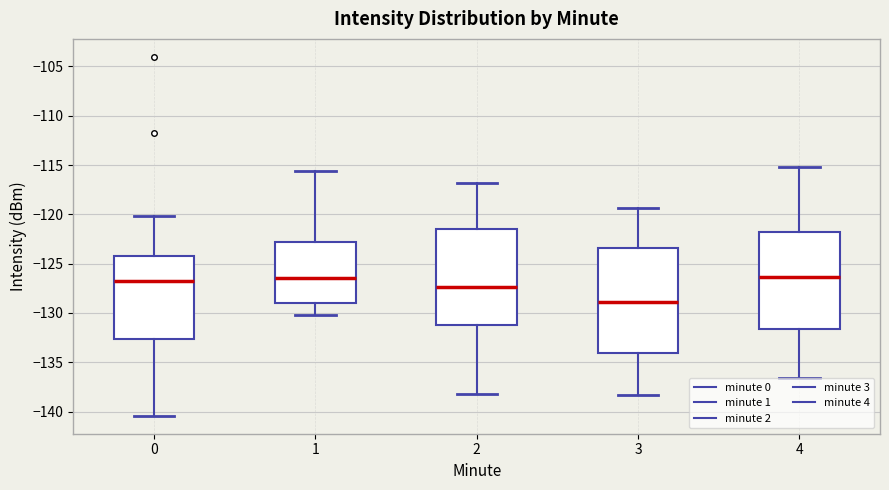

Which box is the tallest, from its lower edge to its upper edge?

3